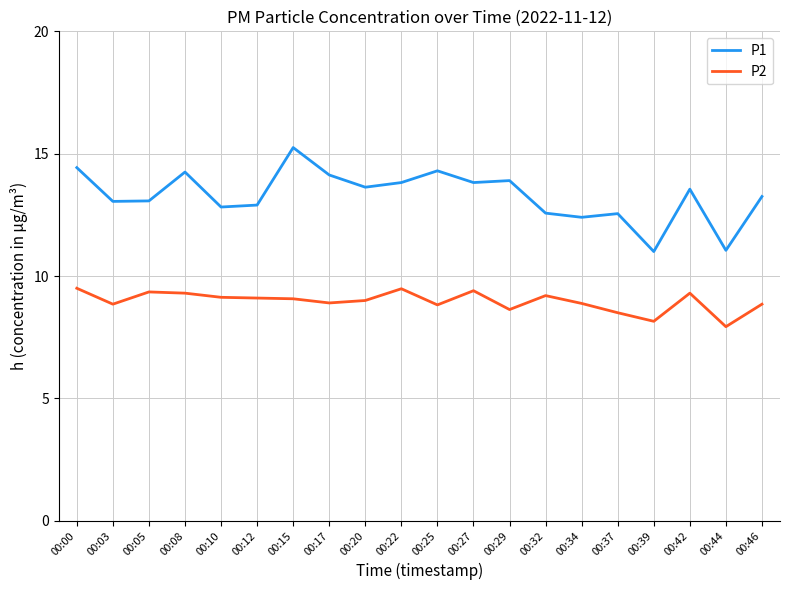

Which series has the widest spread of values?

P1